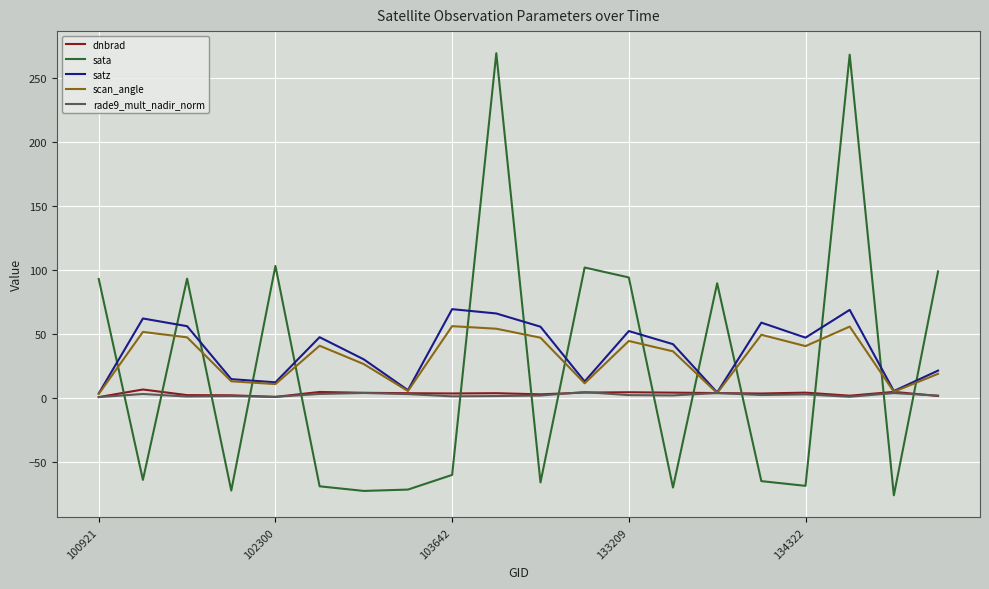

True or false: satz has more than 2 interior local peaks.

True